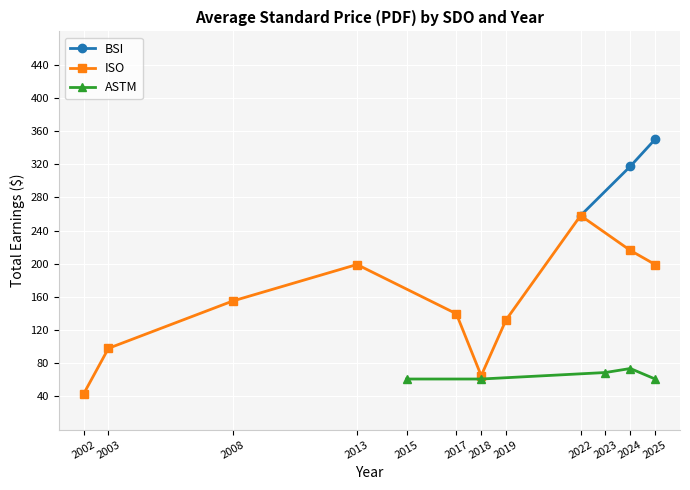

What is the sum of all BSI values?

925.3